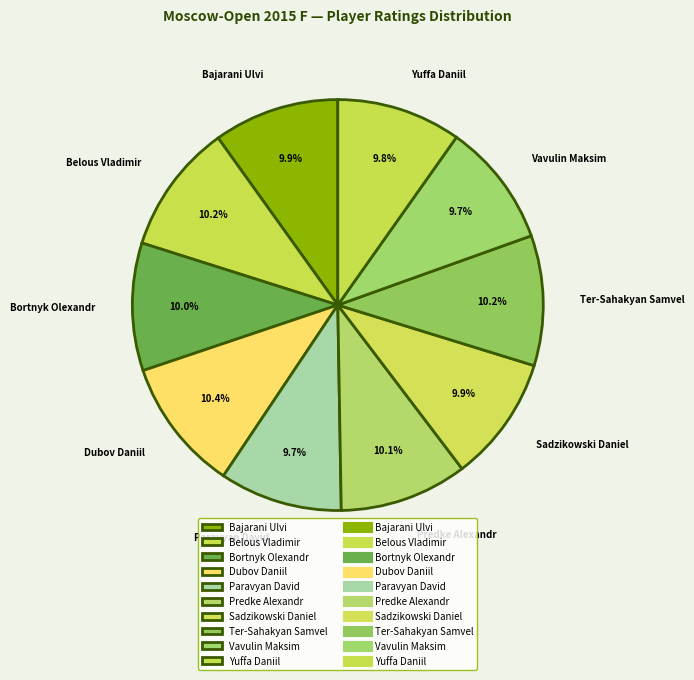

To the nearest percent, what is the combined percentage of Vavulin Maksim and Yuffa Daniil?

20%